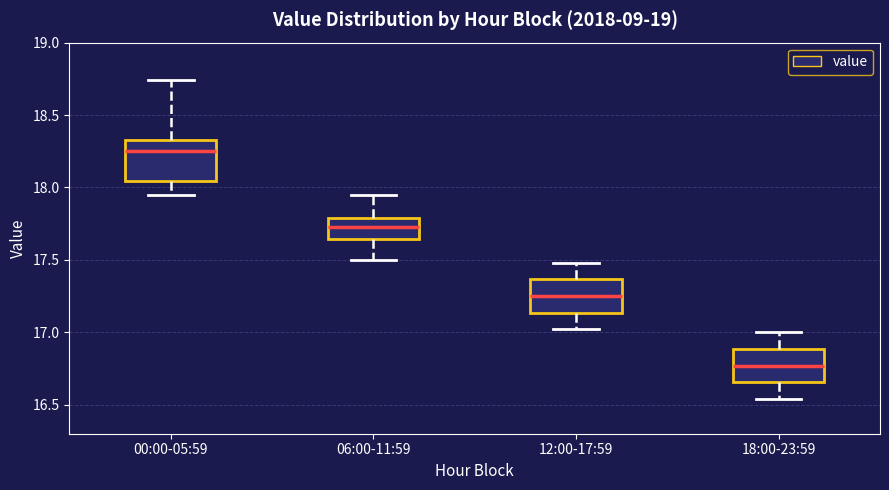

Reading left to right, read every box against the y-axis: the position of its median line, the range the box covers, and the ends of its whiskers. The values are not printed on the chart, so give them approximately, as read against the axis.

00:00-05:59: median 18.25, box 18.05 to 18.35, whiskers 17.95 to 18.75
06:00-11:59: median 17.75, box 17.65 to 17.80, whiskers 17.50 to 17.95
12:00-17:59: median 17.25, box 17.15 to 17.35, whiskers 17.00 to 17.50
18:00-23:59: median 16.75, box 16.65 to 16.90, whiskers 16.55 to 17.00